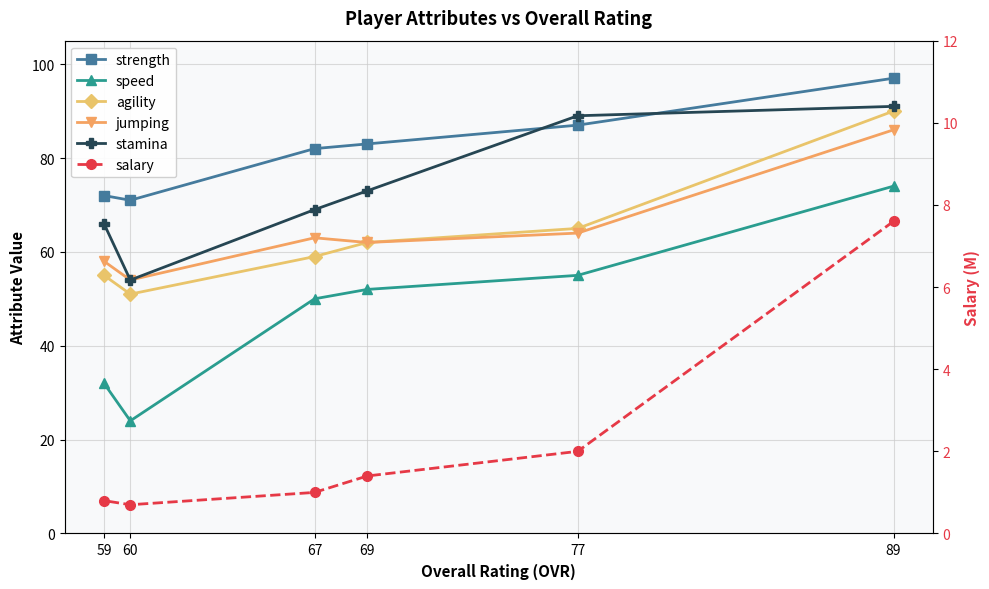

In jumping, how many points are lower than both neighbors (excluding endpoints)?

2